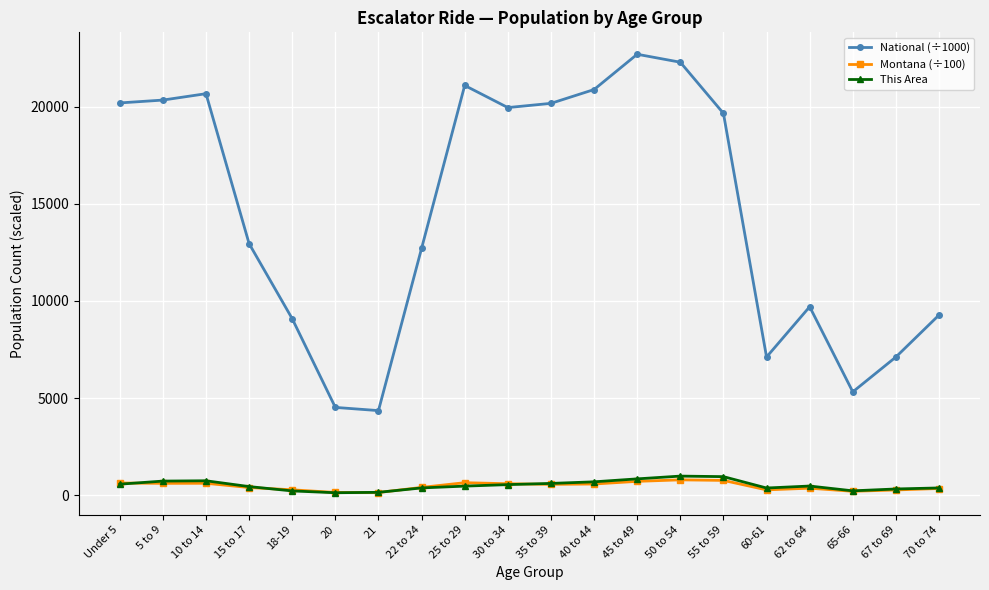

Which series has the largest total across all categories?

National (÷1000)